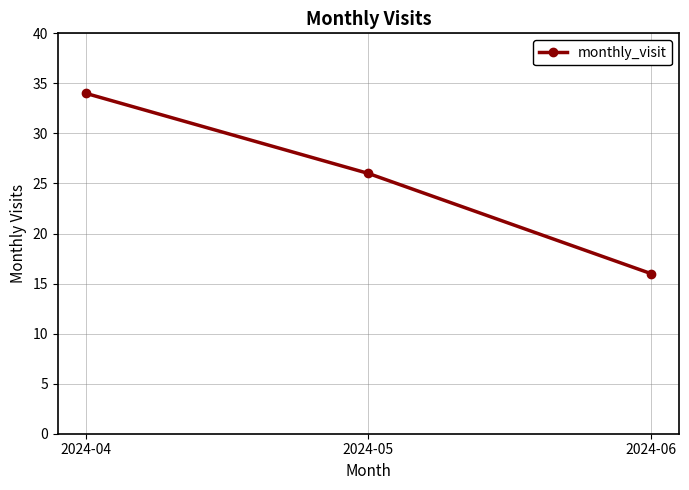

How many values are below 26?

1